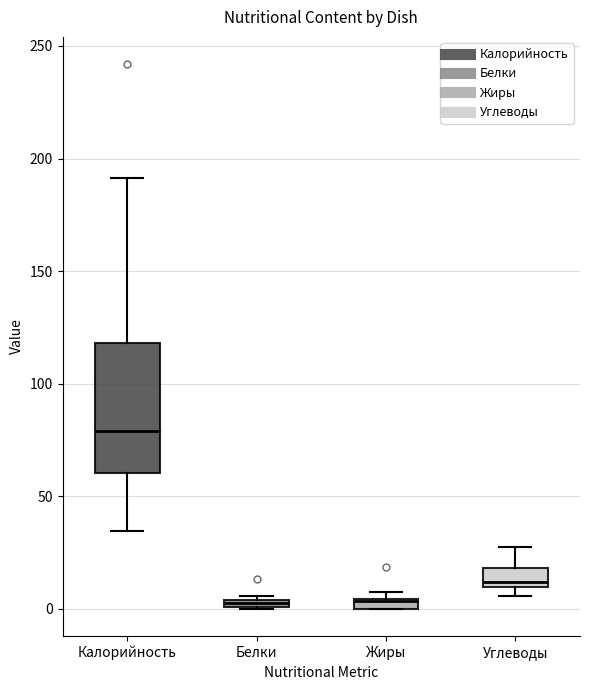

Which box is the tallest, from its lower edge to its upper edge?

Калорийность